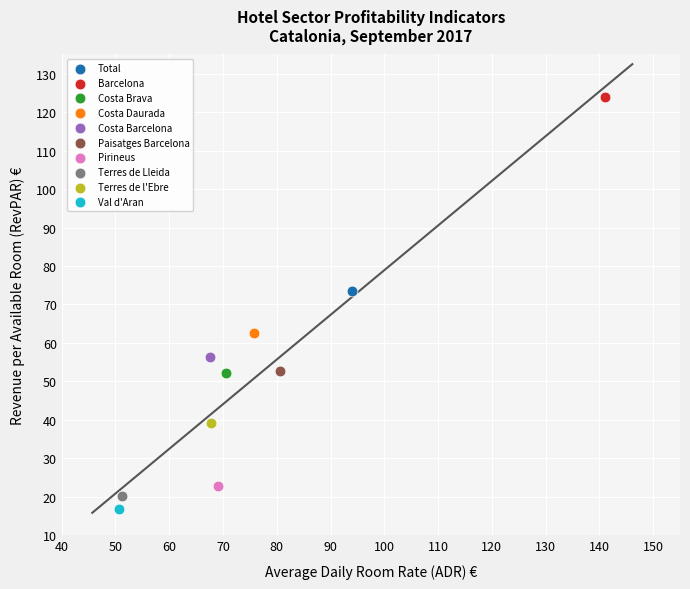

What are all the series names shown in the legend?

Total, Barcelona, Costa Brava, Costa Daurada, Costa Barcelona, Paisatges Barcelona, Pirineus, Terres de Lleida, Terres de l'Ebre, Val d'Aran